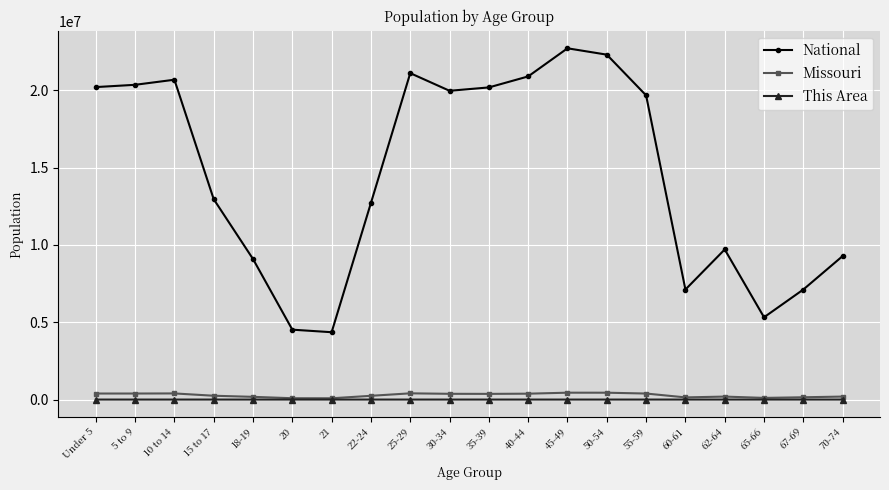

What are all the series names shown in the legend?

National, Missouri, This Area